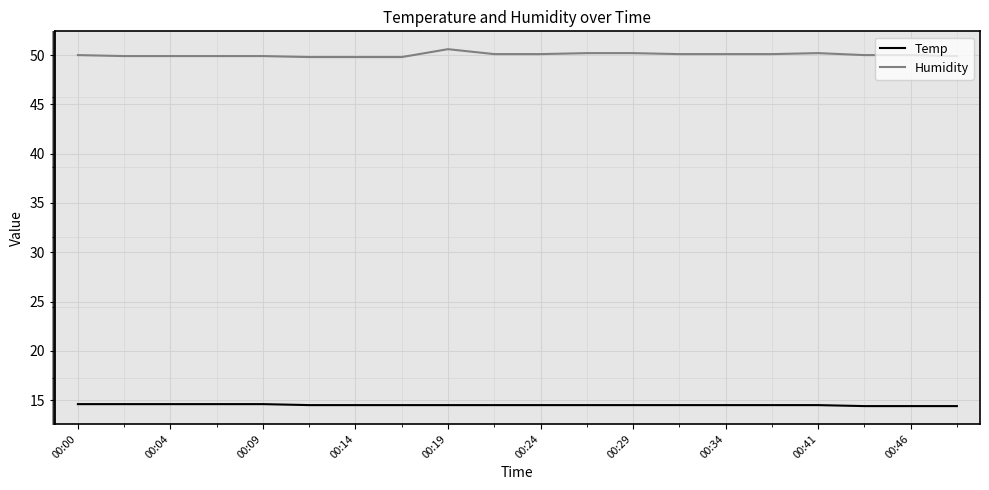

True or false: Temp and Humidity cross at least once.

False